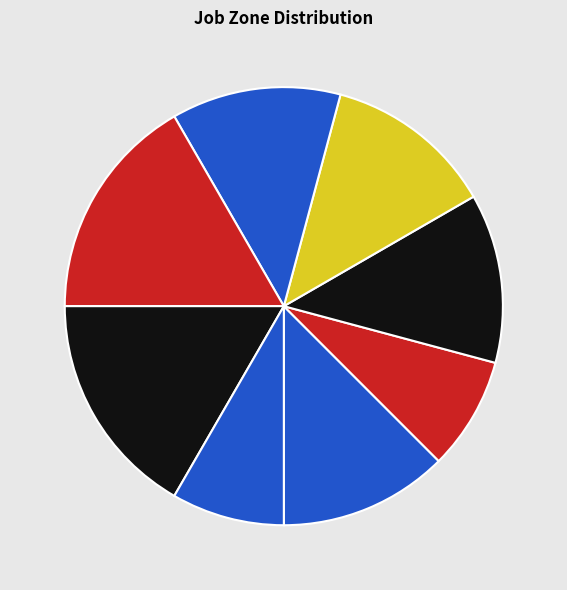

Which slice is the largest?

Fraud Examiners, Investigators